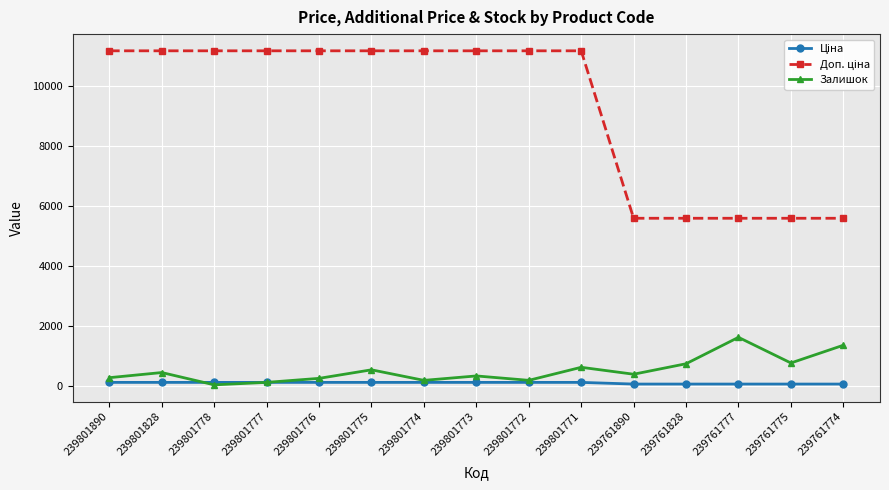

At how many categories does at least one series exceed 8646?

10